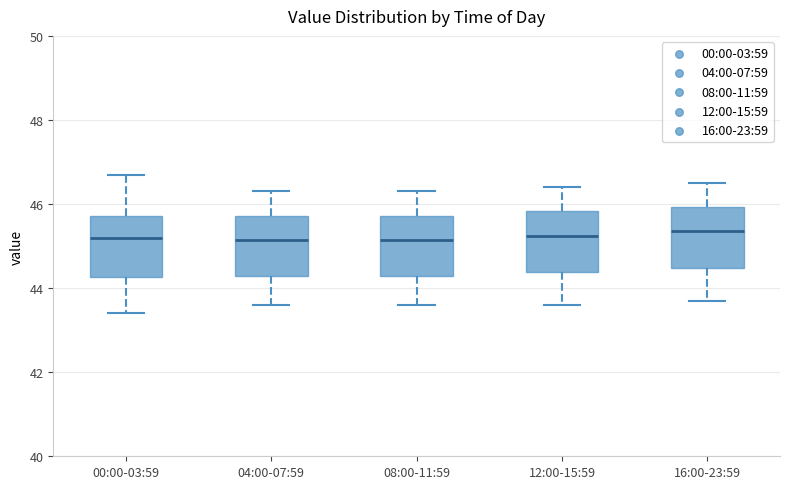

Reading left to right, transcribe this box plot: for each box, give where its median line is, the range the box spans, and where its two whiskers end, as read against the y-axis. The values are not printed on the chart, so give them approximately, as read against the axis.

00:00-03:59: median 45.2, box 44.2 to 45.8, whiskers 43.4 to 46.8
04:00-07:59: median 45.2, box 44.4 to 45.8, whiskers 43.6 to 46.4
08:00-11:59: median 45.2, box 44.4 to 45.8, whiskers 43.6 to 46.4
12:00-15:59: median 45.2, box 44.4 to 45.8, whiskers 43.6 to 46.4
16:00-23:59: median 45.4, box 44.4 to 46.0, whiskers 43.8 to 46.6